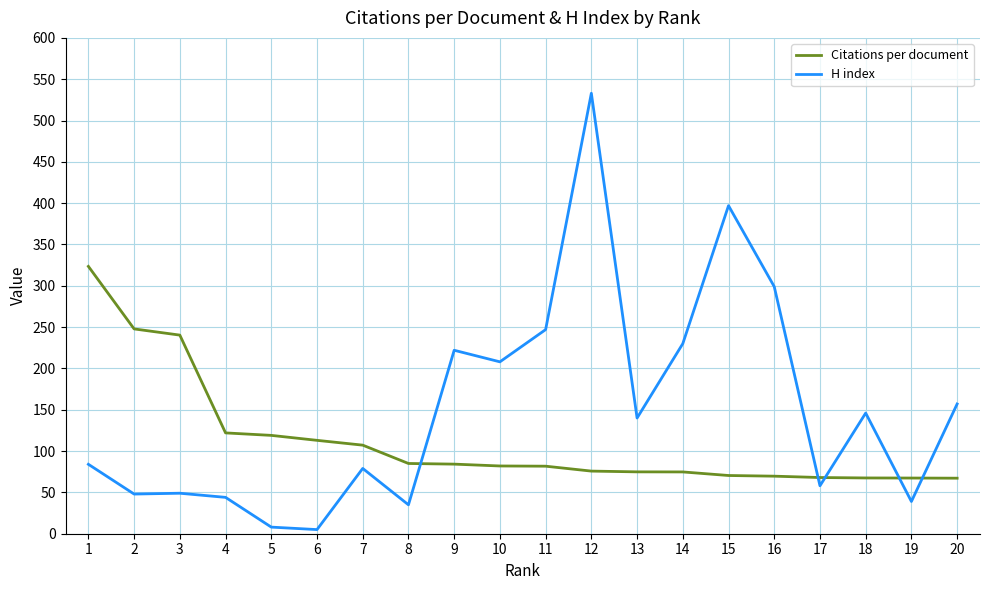

Which series has the largest total across all categories?

H index